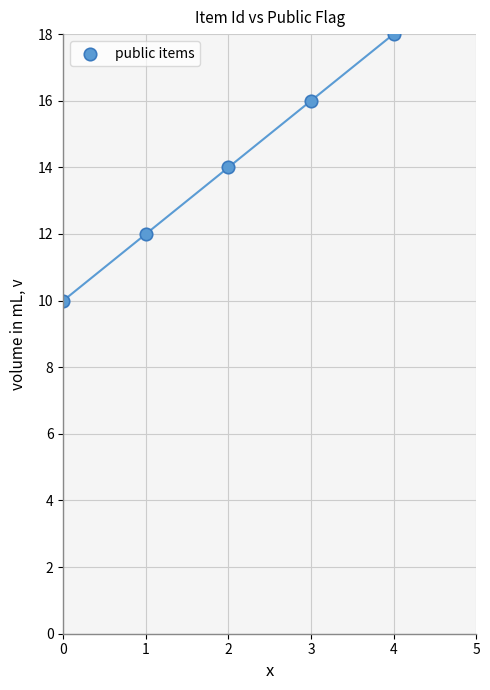

What is the average Y value?

14